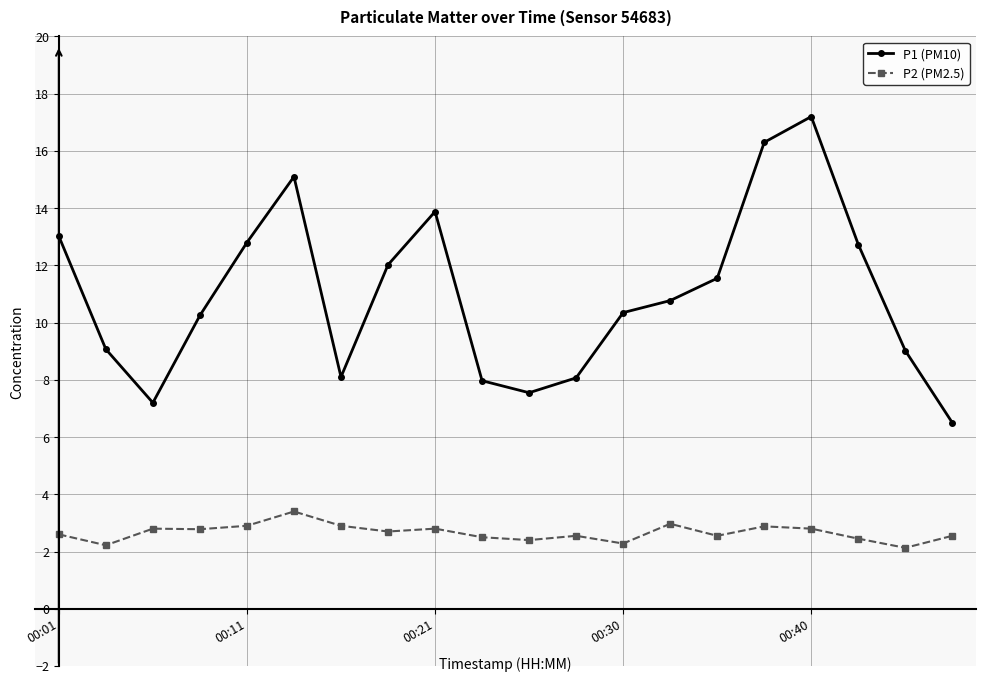

What is the value of the P2 (PM2.5) point at the 19th from the left?

2.1